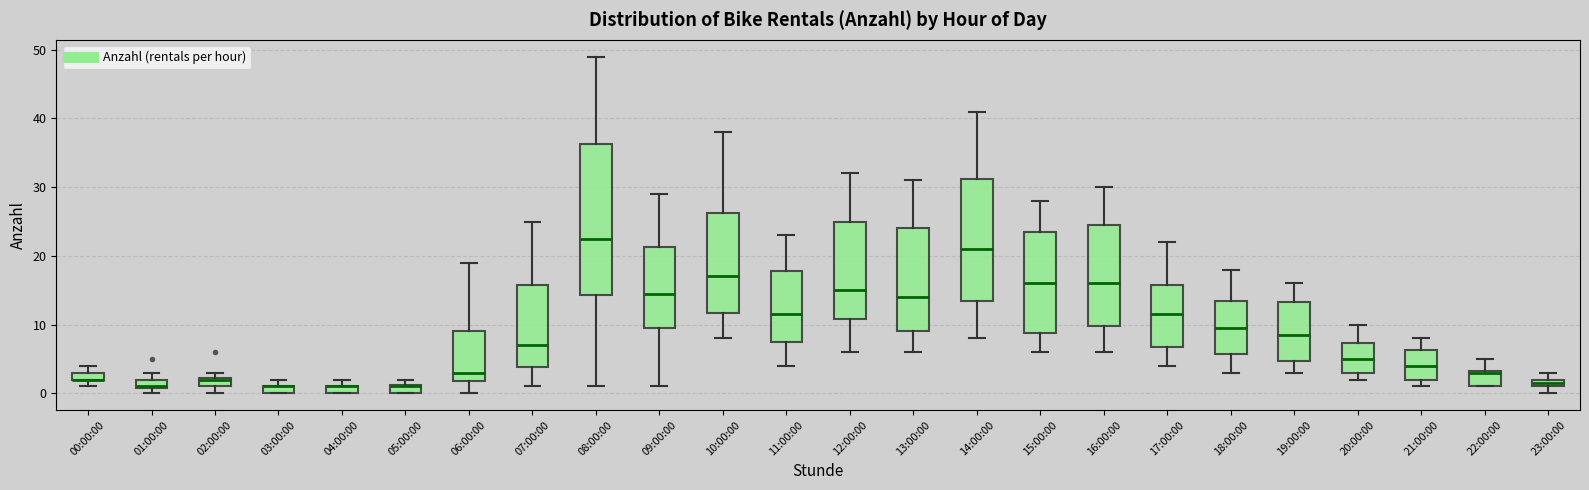

Which box is the tallest, from its lower edge to its upper edge?

08:00:00